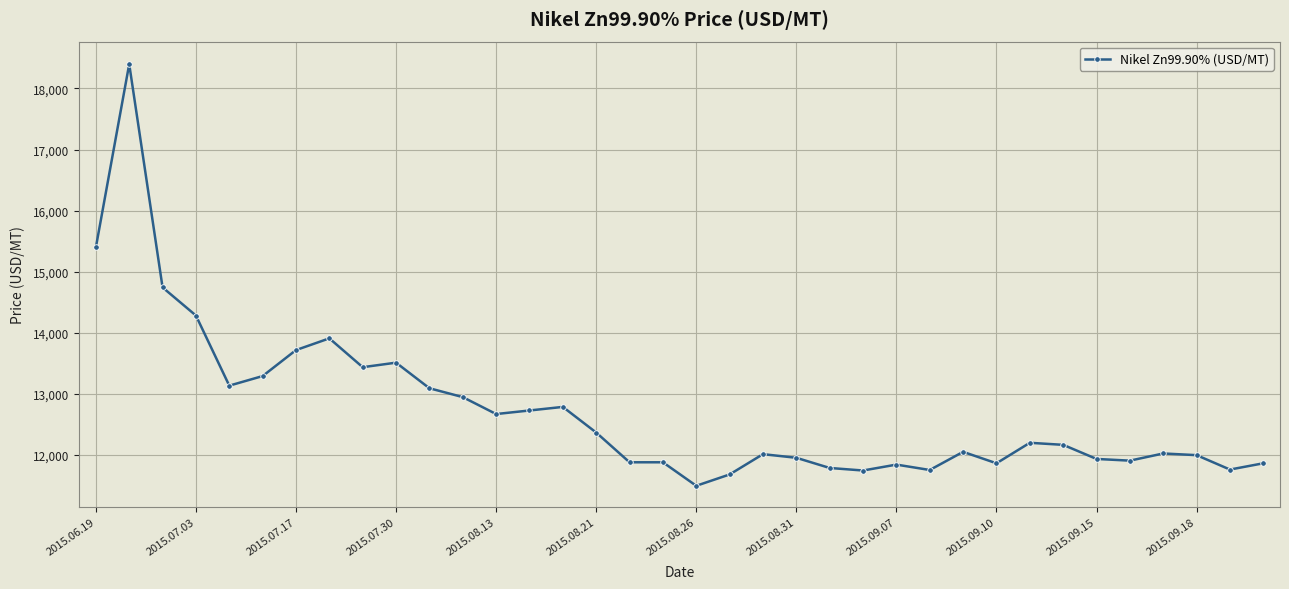

What is the value of the 36th point from the left?

11863.7